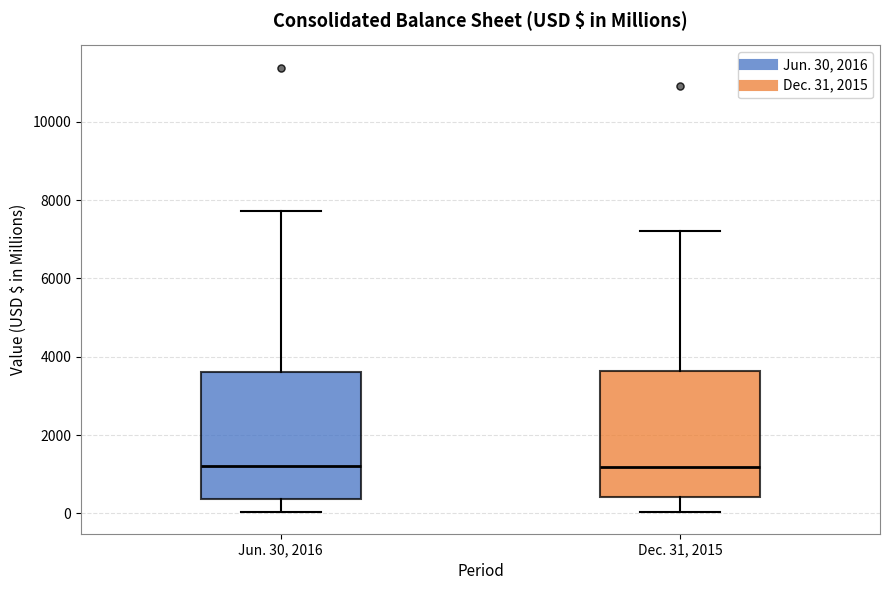

Where is the upper edge of the box for Jun. 30, 2016 on the y-axis? The values are not printed on the chart, so give them approximately, as read against the axis.

3600